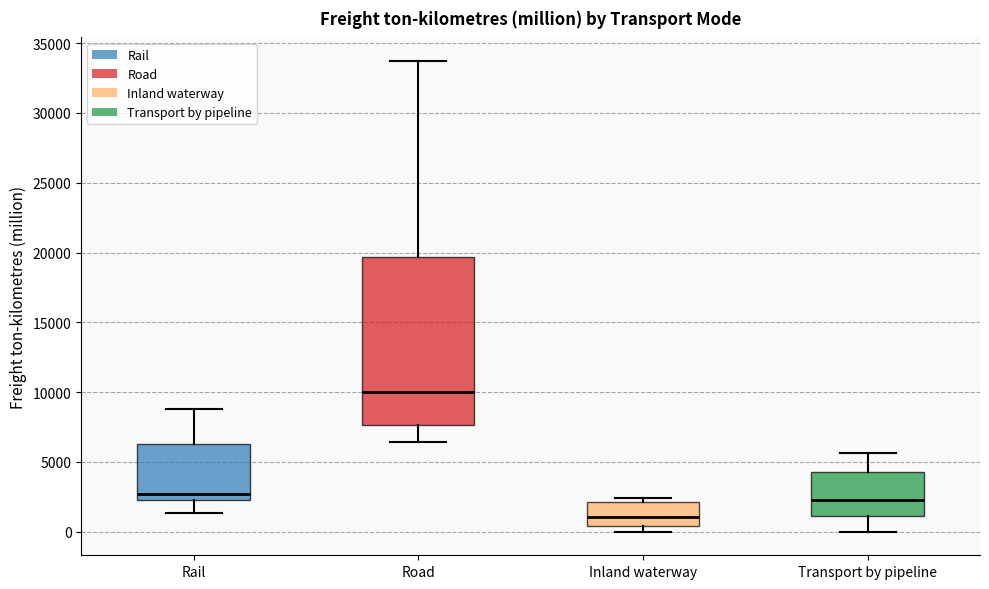

Reading left to right, read every box against the y-axis: the position of its median line, the range the box covers, and the ends of its whiskers. The values are not printed on the chart, so give them approximately, as read against the axis.

Rail: median 2500, box 2000 to 6500, whiskers 1500 to 9000
Road: median 10000, box 7500 to 19500, whiskers 6500 to 33500
Inland waterway: median 1000, box 500 to 2000, whiskers 0 to 2500
Transport by pipeline: median 2500, box 1000 to 4500, whiskers 0 to 5500